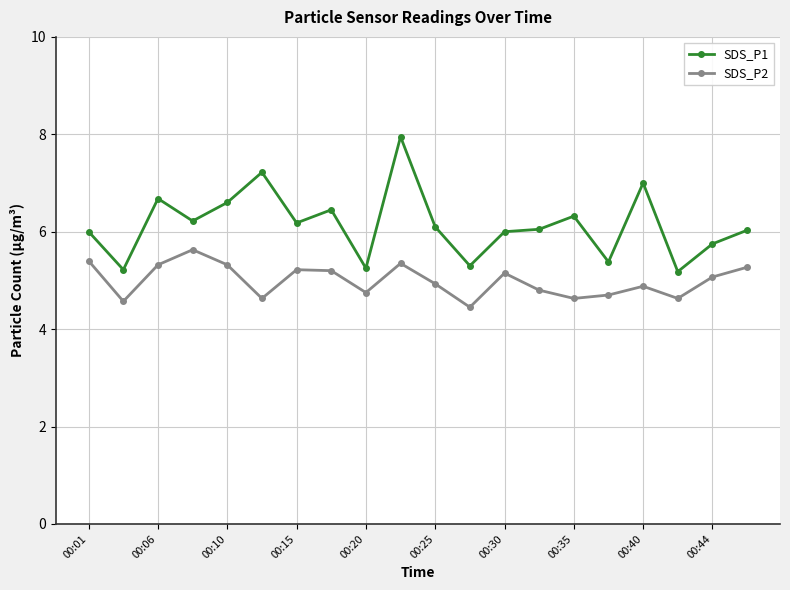

What is the value of the SDS_P1 point at the 7th from the left?

6.2